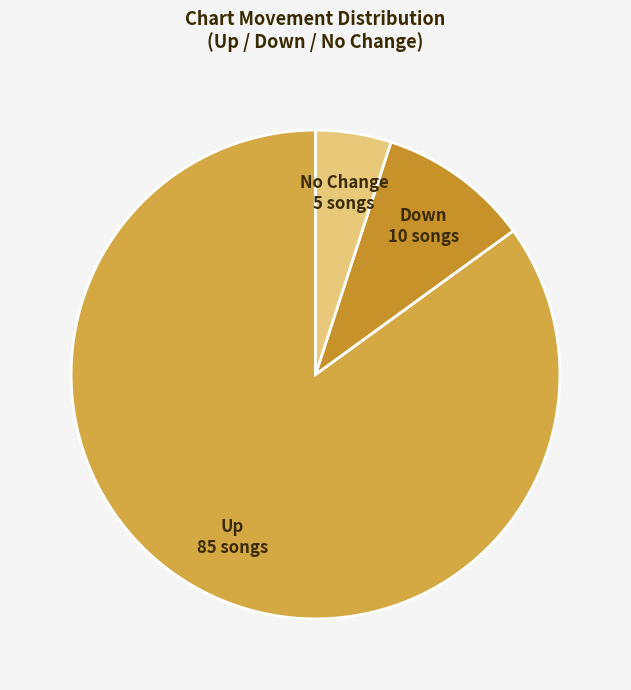

How many segments does this pie chart have?

3